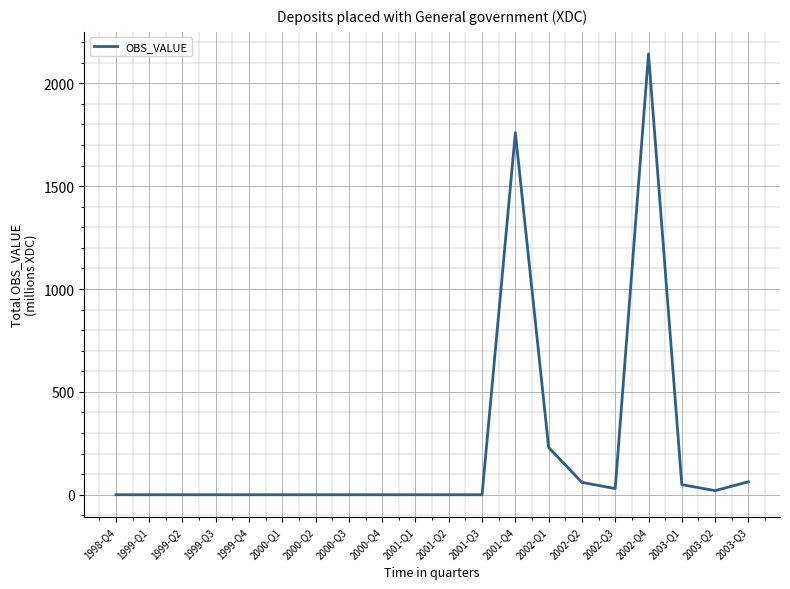

What is the greatest value displayed?

2143